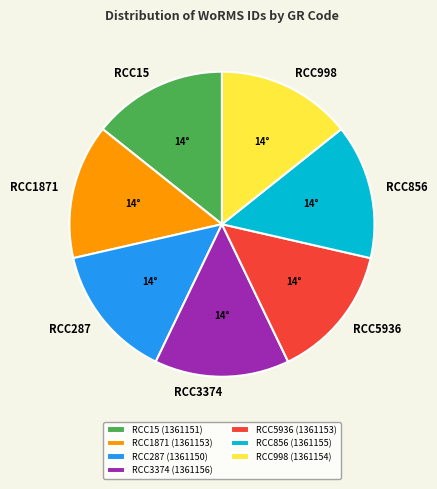

Does any single category account for the majority?

No